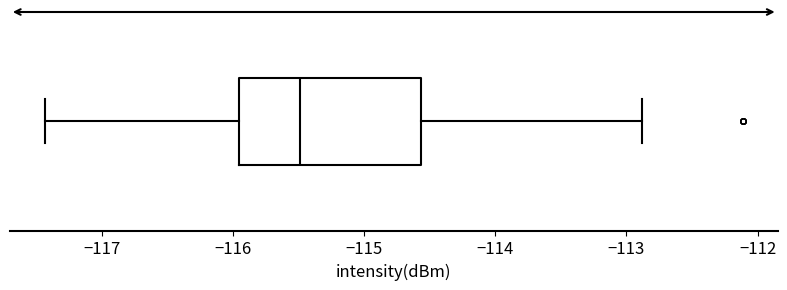

Transcribe this box plot: give where the median line is, the range the box spans, and where the two whiskers end, as read against the x-axis. The values are not printed on the chart, so give them approximately, as read against the axis.

median -115.5, box -116.0 to -114.6, whiskers -117.4 to -112.9